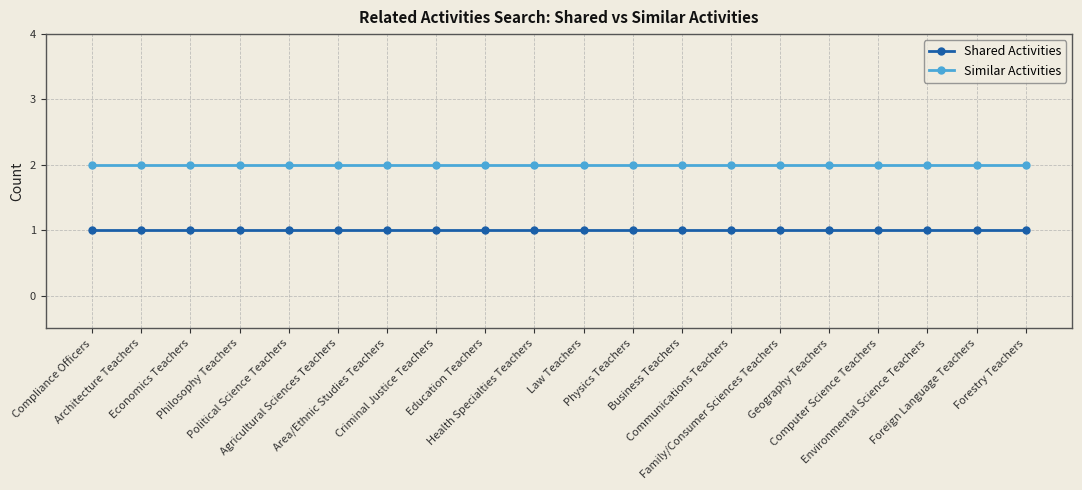

What are all the series names shown in the legend?

Shared Activities, Similar Activities